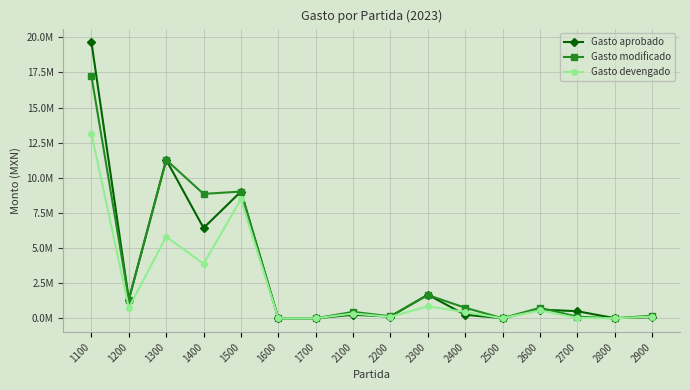

Rank the categories by Gasto aprobado value from lowest to highest.

1600, 1700, 2500, 2800, 2900, 2200, 2100, 2400, 2700, 2600, 1200, 2300, 1400, 1500, 1300, 1100